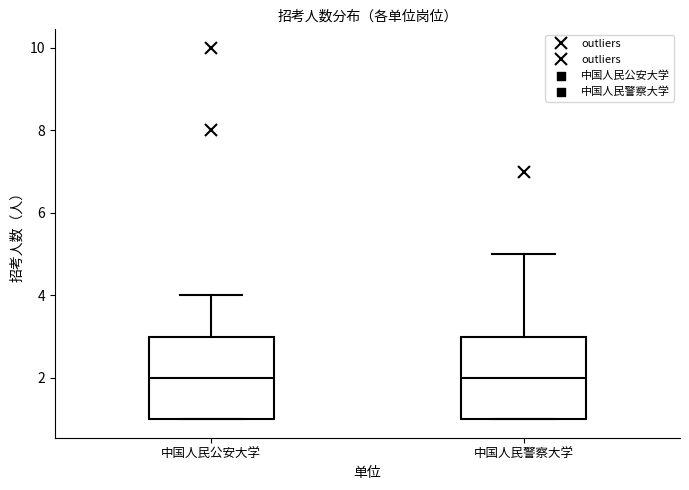

Where does the median line of the box for 中国人民警察大学 sit on the y-axis? The values are not printed on the chart, so give them approximately, as read against the axis.

2